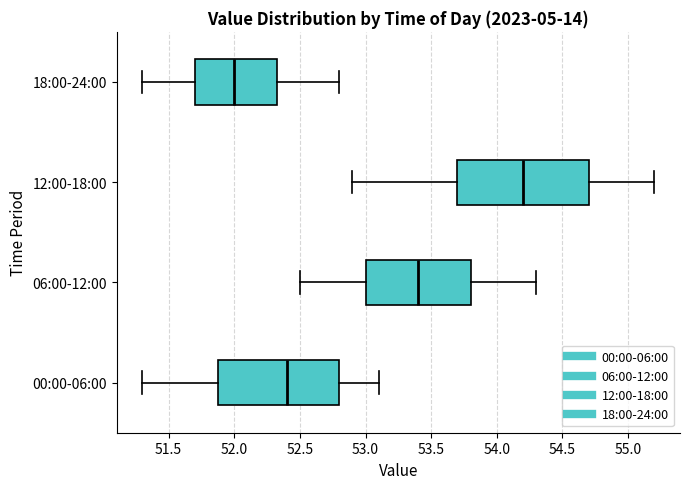

Reading bottom to top, read every box against the x-axis: the position of its median line, the range the box covers, and the ends of its whiskers. The values are not printed on the chart, so give them approximately, as read against the axis.

00:00-06:00: median 52.40, box 51.90 to 52.80, whiskers 51.30 to 53.10
06:00-12:00: median 53.40, box 53.00 to 53.80, whiskers 52.50 to 54.30
12:00-18:00: median 54.20, box 53.70 to 54.70, whiskers 52.90 to 55.20
18:00-24:00: median 52.00, box 51.70 to 52.35, whiskers 51.30 to 52.80